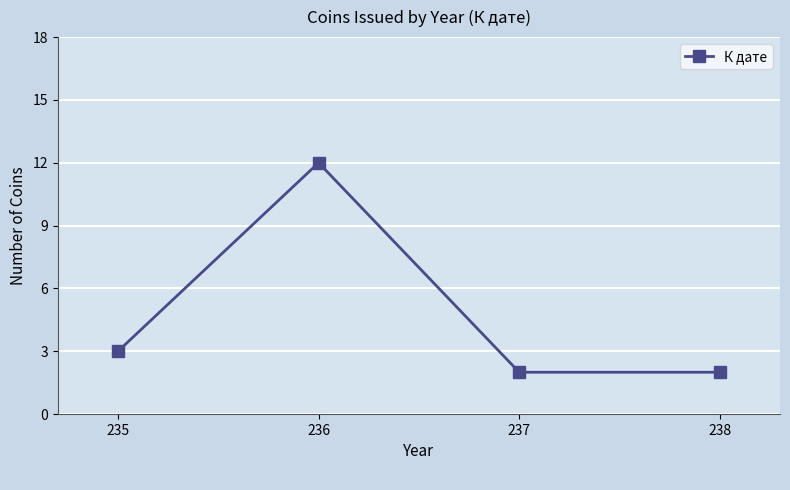

Count the number of data series in this chart.

1